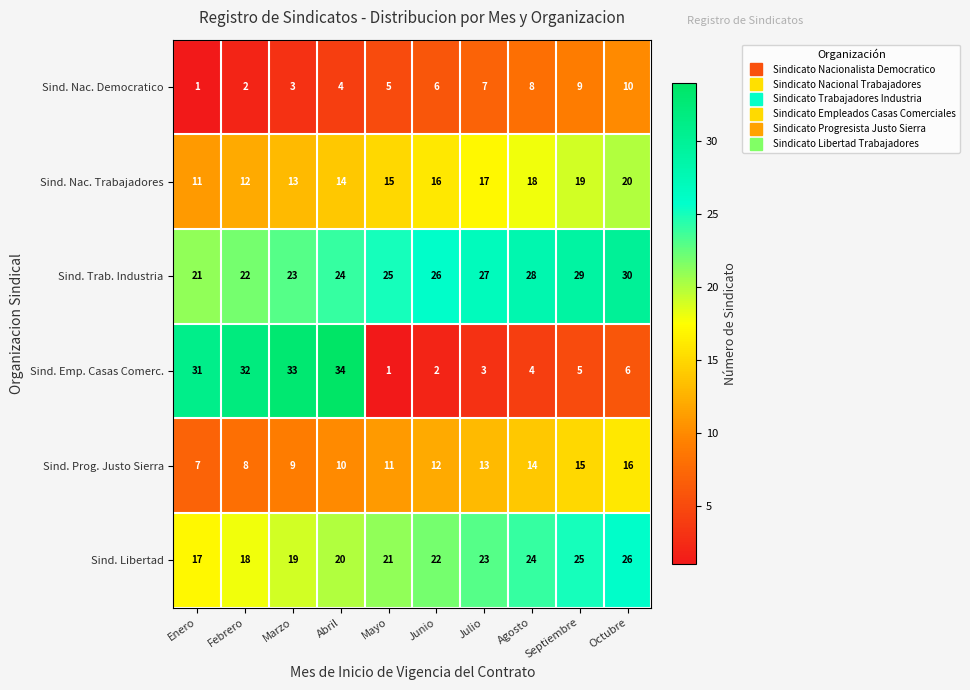

Count the Sind. Nac. Democratico values in the range 3 to 8.

6